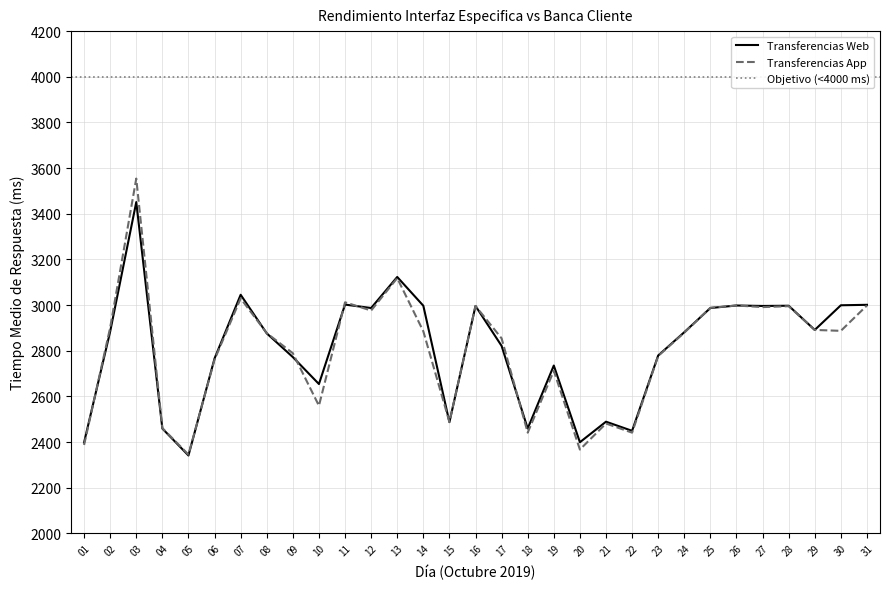

Reading left to right, list all the values displayed in this chart.

Transferencias Web: 01=2398	02=2884	03=3451	04=2459	05=2341	06=2766	07=3045	08=2876	09=2772	10=2654	11=3002	12=2987	13=3123	14=2997	15=2487	16=2996	17=2821	18=2459	19=2735	20=2399	21=2489	22=2449	23=2779	24=2881	25=2987	26=2998	27=2996	28=2997	29=2891	30=2999	31=3001
Transferencias App: 01=2387	02=2901	03=3554	04=2461	05=2345	06=2761	07=3029	08=2877	09=2789	10=2559	11=3012	12=2976	13=3118	14=2885	15=2488	16=2996	17=2854	18=2441	19=2712	20=2367	21=2481	22=2441	23=2777	24=2879	25=2988	26=2998	27=2991	28=2995	29=2891	30=2887	31=2998